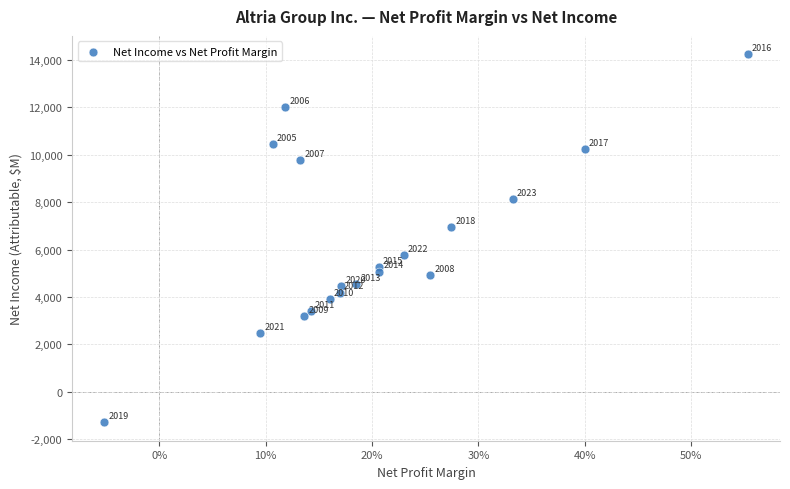

What Y value in the scatter plot is closest to 6473?

6963